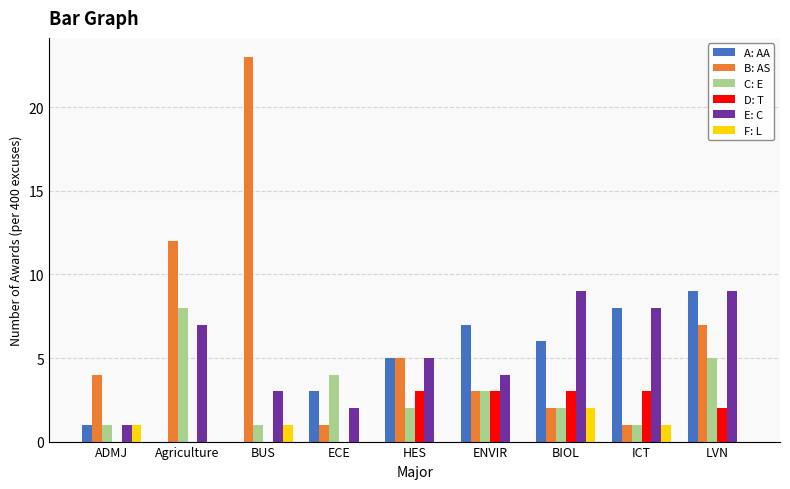

What is the total value across all series at ECE?

10